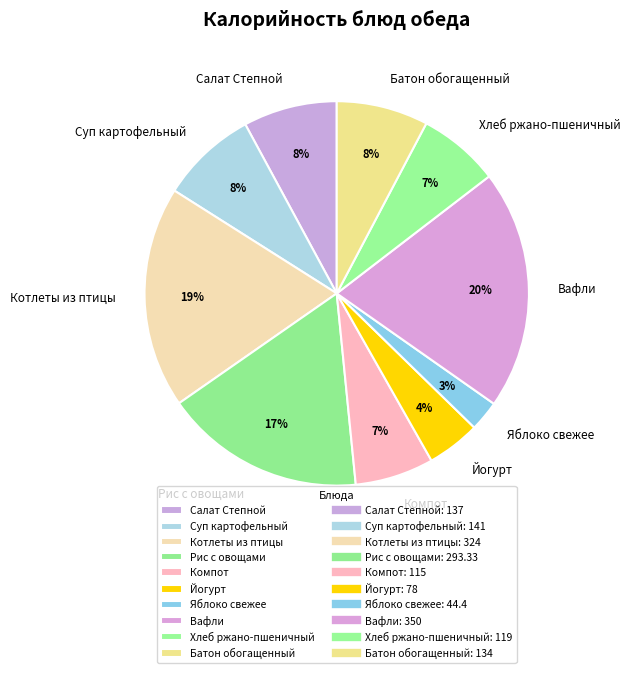

Is Салат Степной the majority of the pie?

No